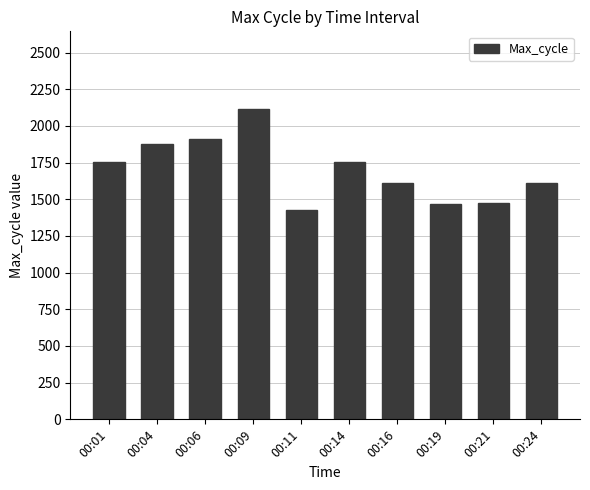

Does the chart contain any negative values?

No